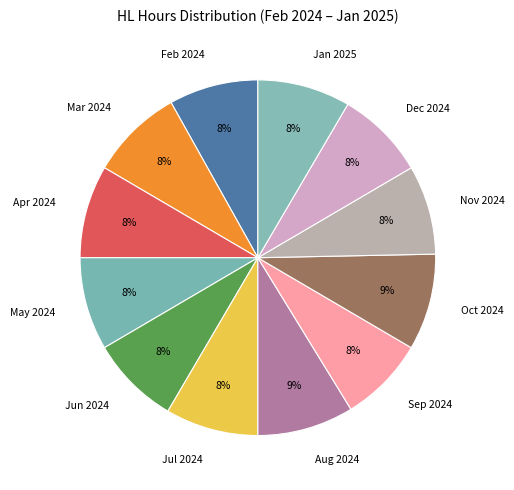

Approximately how many times larger is the value at May 2024 compared to Apr 2024?

1.0